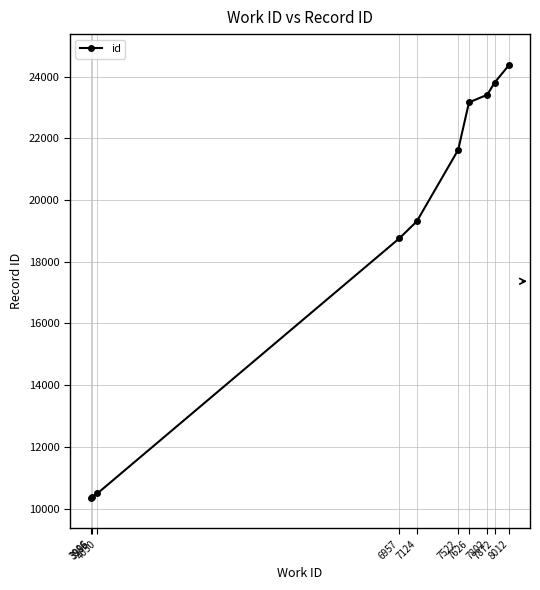

How many values are below 21623?

5